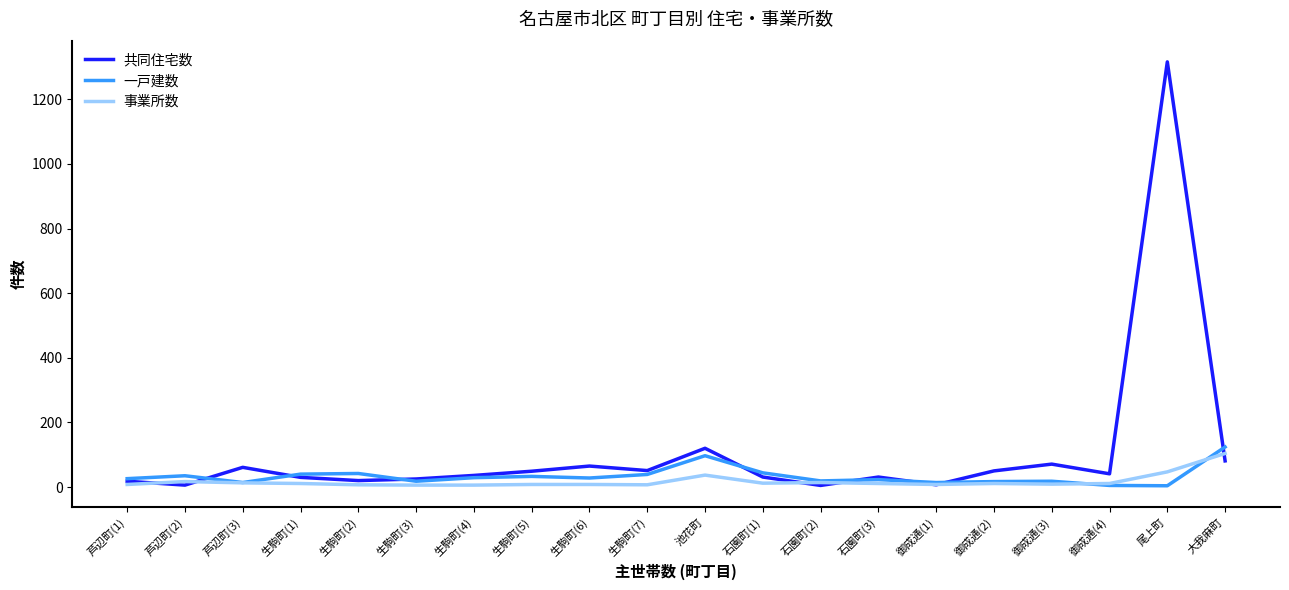

At which category does the chart reach its peak across all series?

尾上町